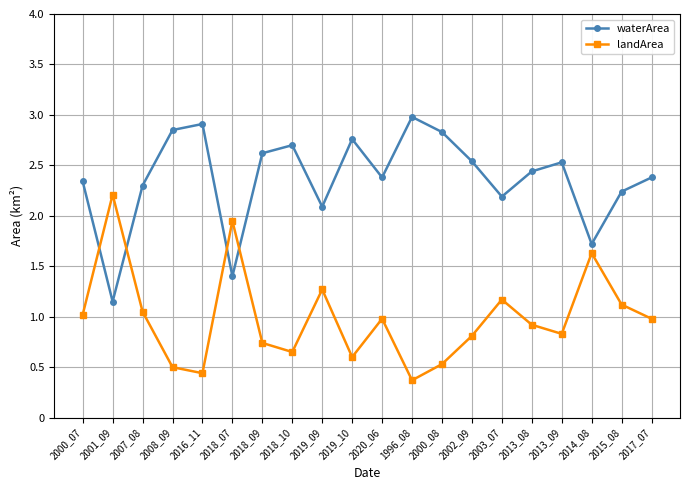

The value of waterArea at 2000_08 is 1.6. True or false?

False